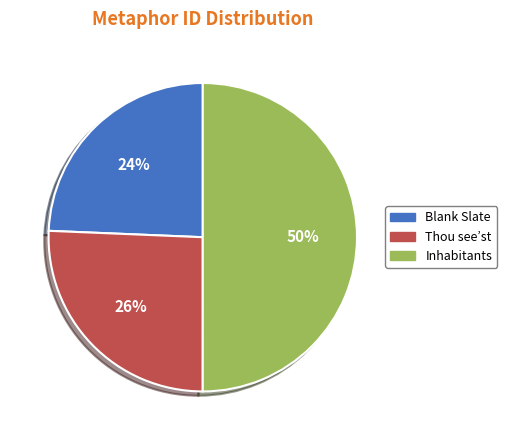

Which category has the biggest portion of the pie?

Inhabitants